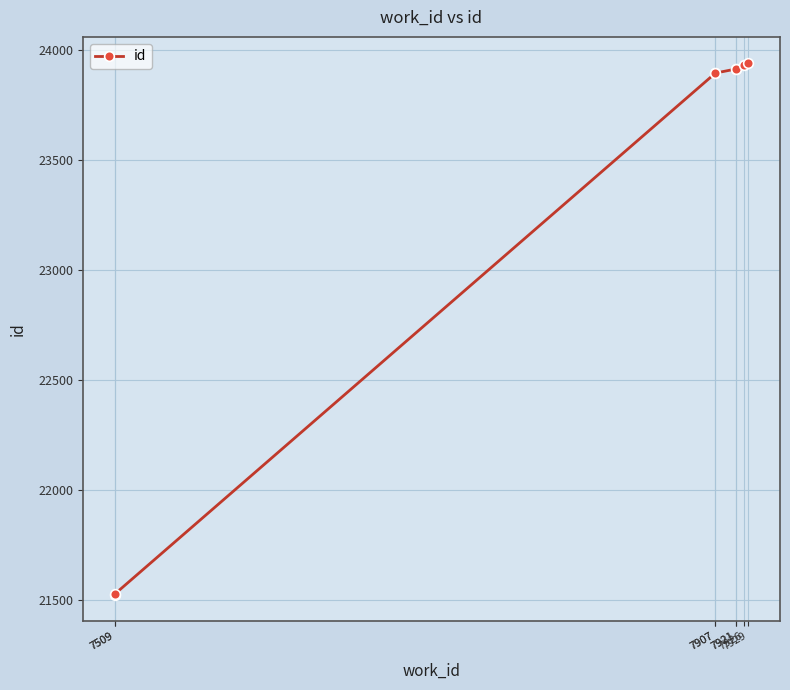

Between 7929 and 7921, which is larger?

7929